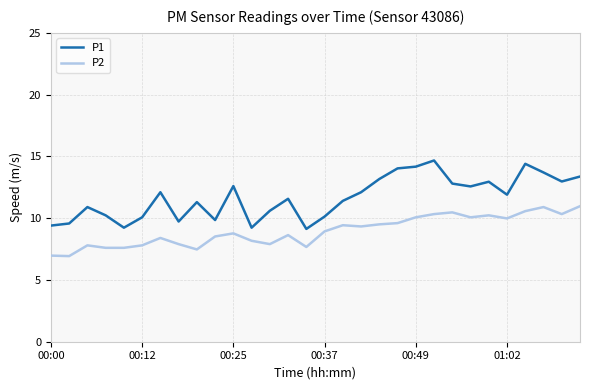

Which series has the largest total across all categories?

P1